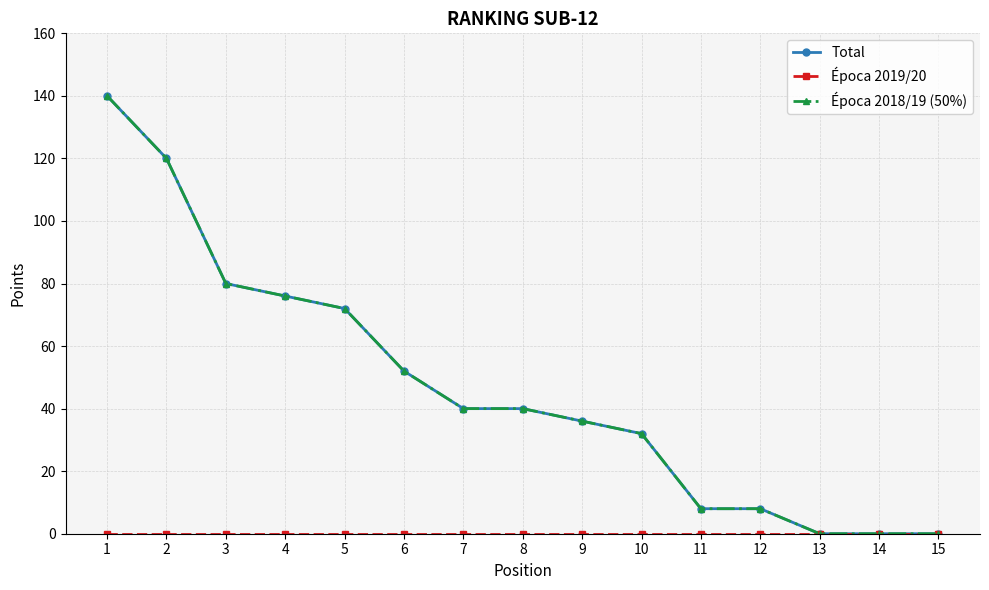

True or false: Época 2019/20 and Total intersect in this chart.

False